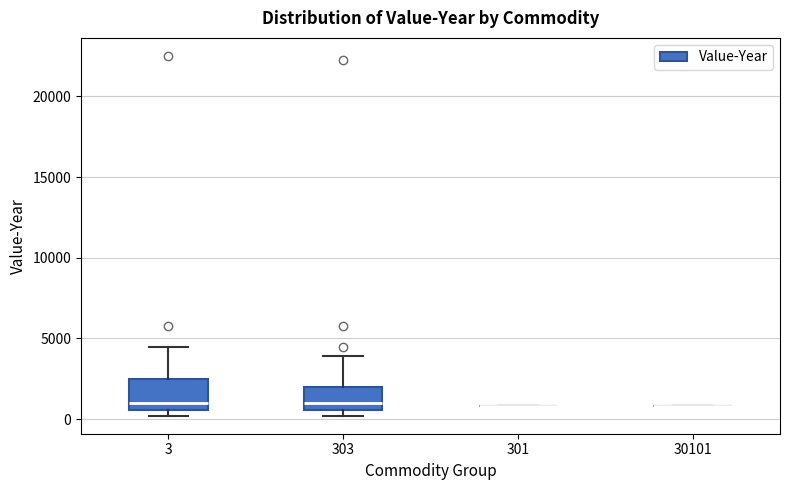

Reading left to right, transcribe this box plot: for each box, give where its median line is, the range the box spans, and where its two whiskers end, as read against the y-axis. The values are not printed on the chart, so give them approximately, as read against the axis.

3: median 1000, box 500 to 2500, whiskers 0 to 4500
303: median 1000, box 500 to 2000, whiskers 0 to 4000
301: box collapsed to a line at 1000, whiskers 1000 to 1000
30101: box collapsed to a line at 1000, whiskers 1000 to 1000